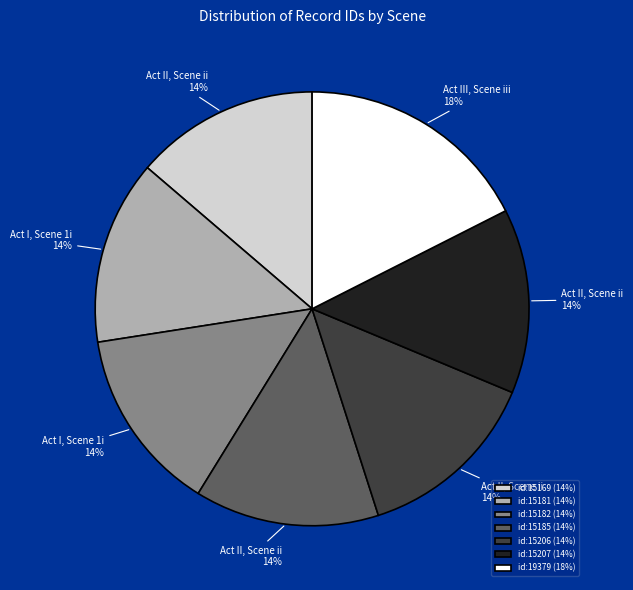

Approximately how many times larger is the value at id:15207 (14%) compared to id:15206 (14%)?

1.0